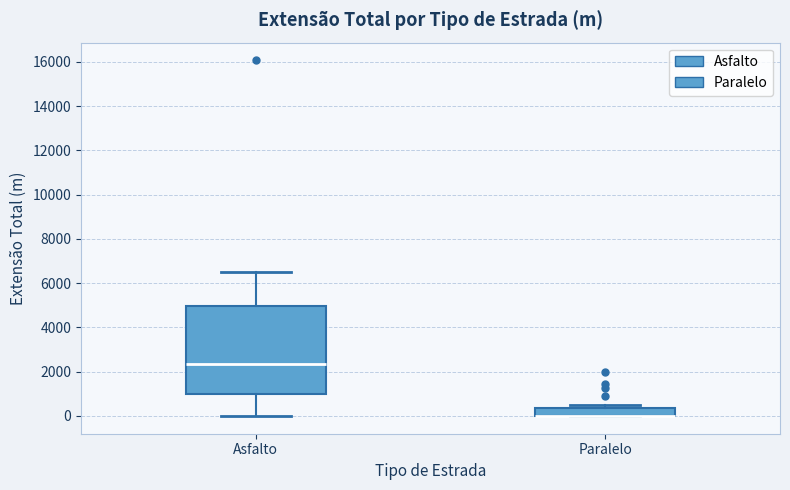

Which box is the tallest, from its lower edge to its upper edge?

Asfalto